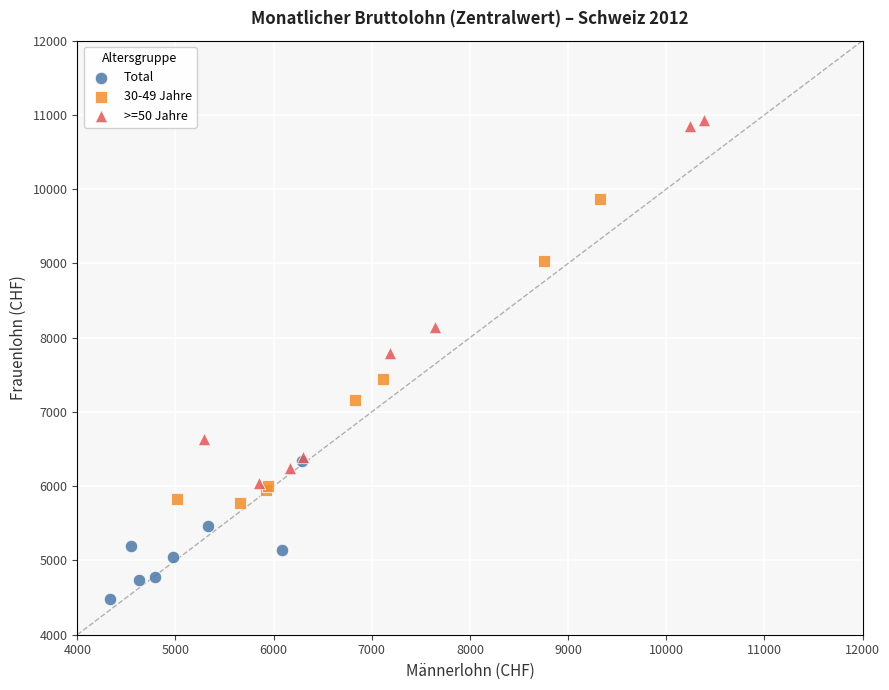

Which series contains the lowest Y value?

Total